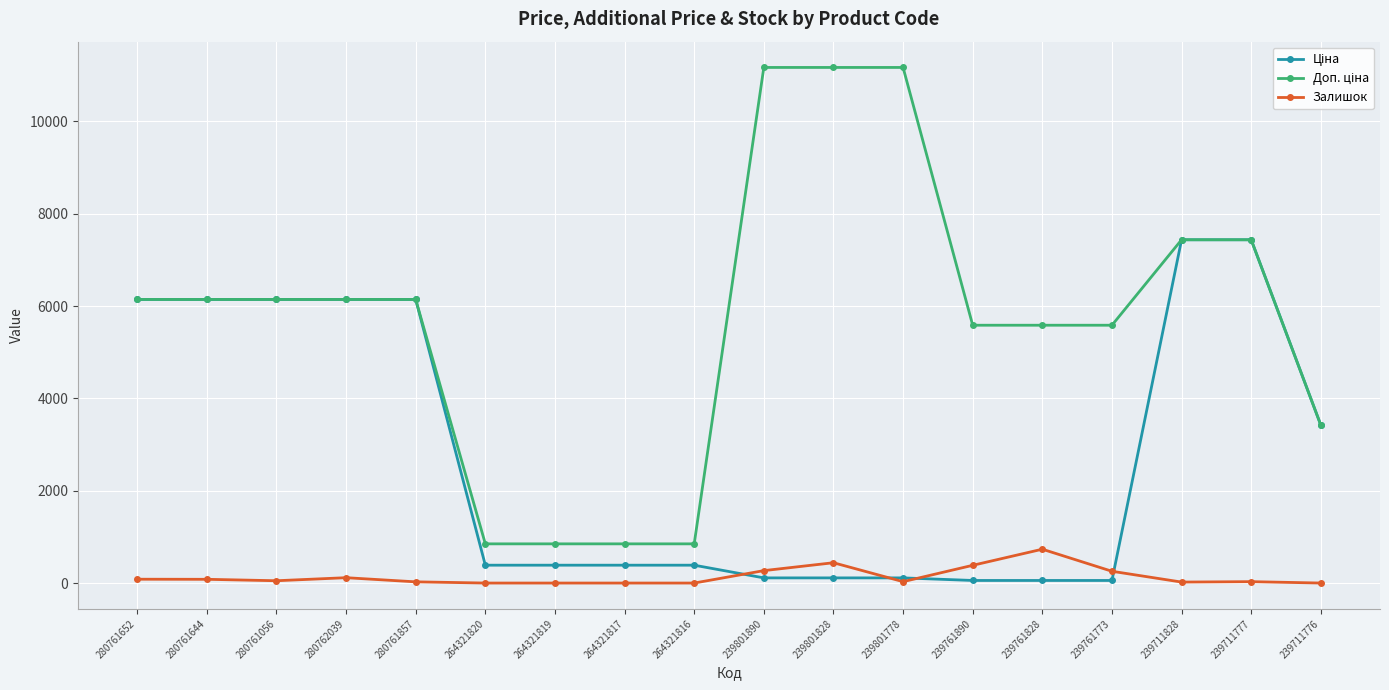

True or false: Залишок has more than 1 interior local peaks.

True